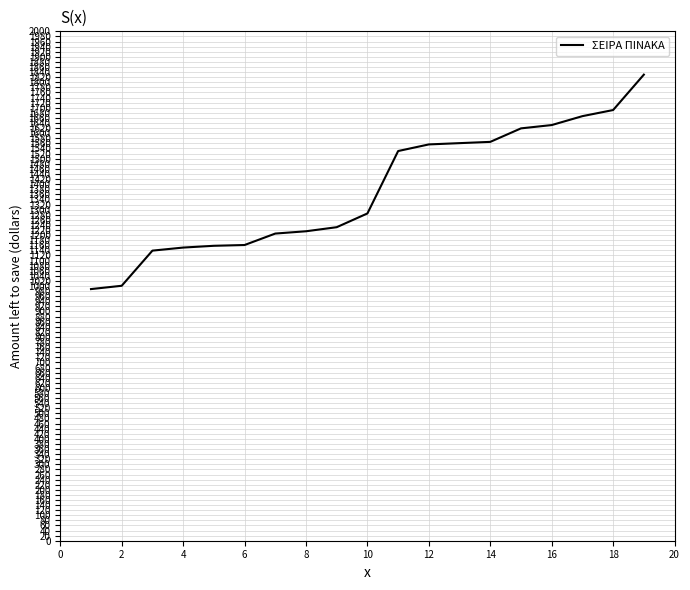

What is the difference between the maximum and minimum values?

842